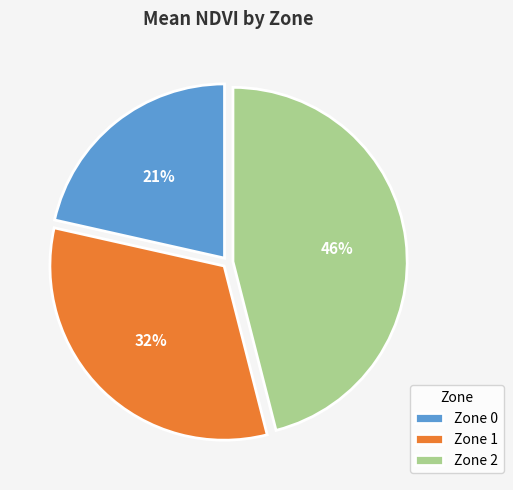

To the nearest percent, what is the average slice percentage?

33%